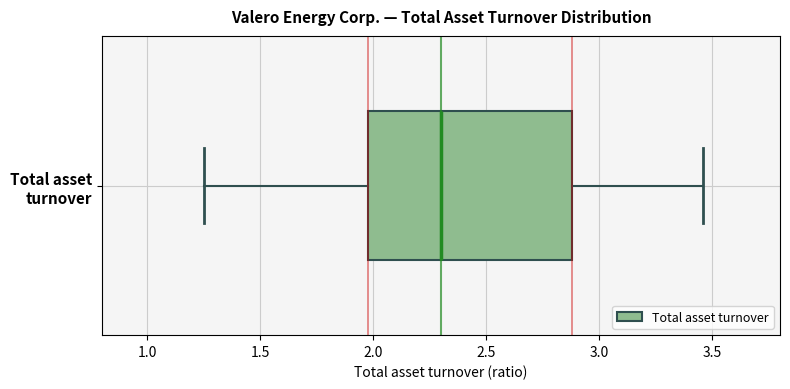

Where is the left edge of the box for Total asset turnover on the x-axis? The values are not printed on the chart, so give them approximately, as read against the axis.

2.00